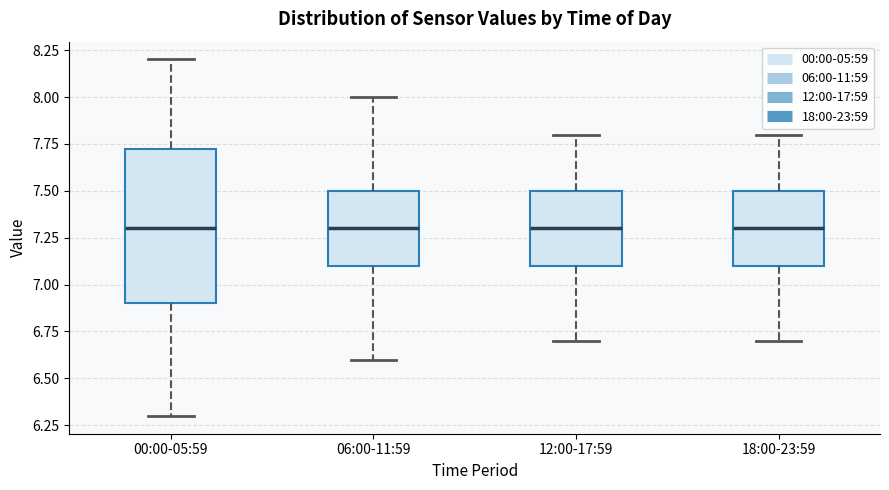

Reading left to right, read every box against the y-axis: the position of its median line, the range the box covers, and the ends of its whiskers. The values are not printed on the chart, so give them approximately, as read against the axis.

00:00-05:59: median 7.30, box 6.90 to 7.75, whiskers 6.30 to 8.20
06:00-11:59: median 7.30, box 7.10 to 7.50, whiskers 6.60 to 8.00
12:00-17:59: median 7.30, box 7.10 to 7.50, whiskers 6.70 to 7.80
18:00-23:59: median 7.30, box 7.10 to 7.50, whiskers 6.70 to 7.80